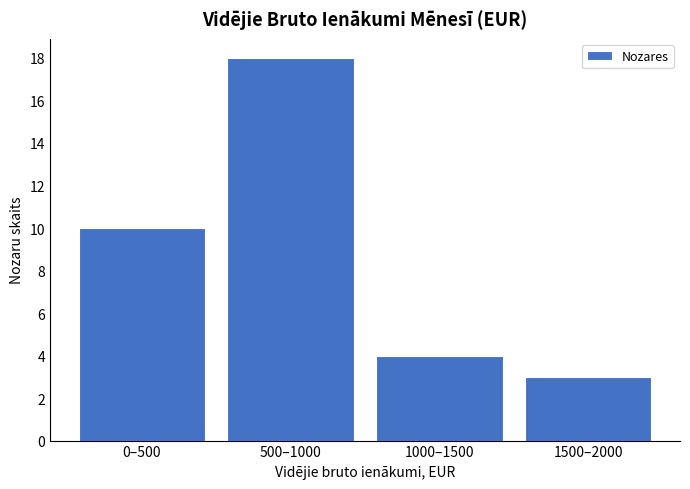

Reading left to right, what are all the values shown in this chart?

0–500=10	500–1000=18	1000–1500=4	1500–2000=3